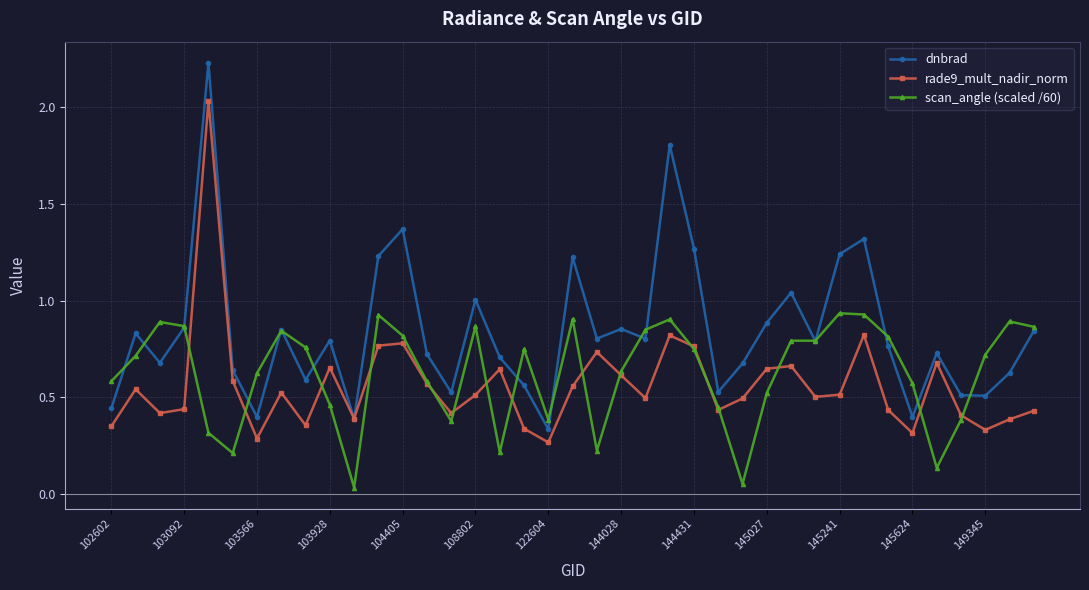

Is this an area chart (filled region under the line)?

No